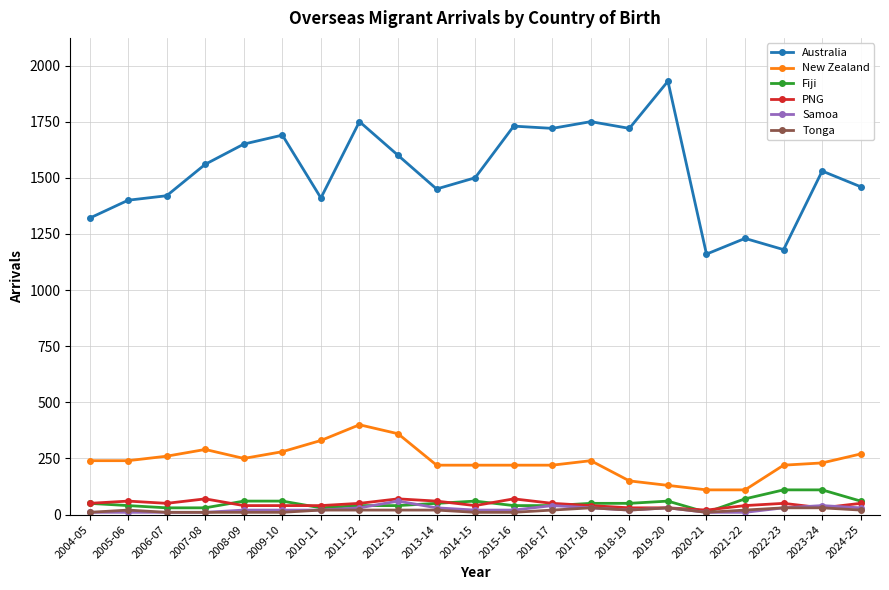

True or false: New Zealand has more than 1 points higher than both neighbors.

True